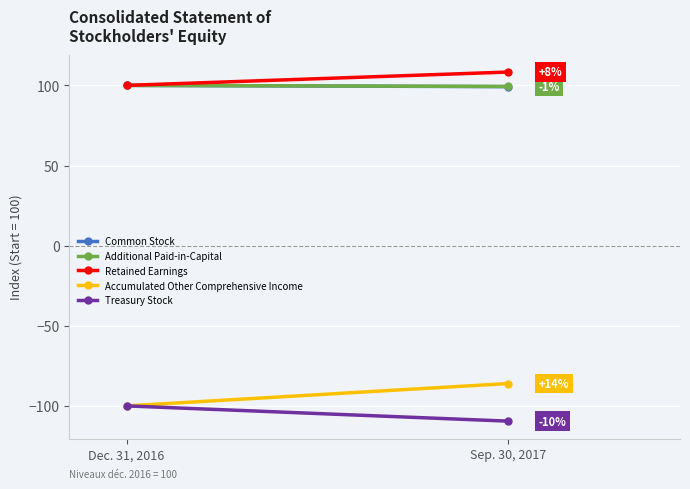

The value of Additional Paid-in-Capital at Dec. 31, 2016 is 30.4. True or false?

False